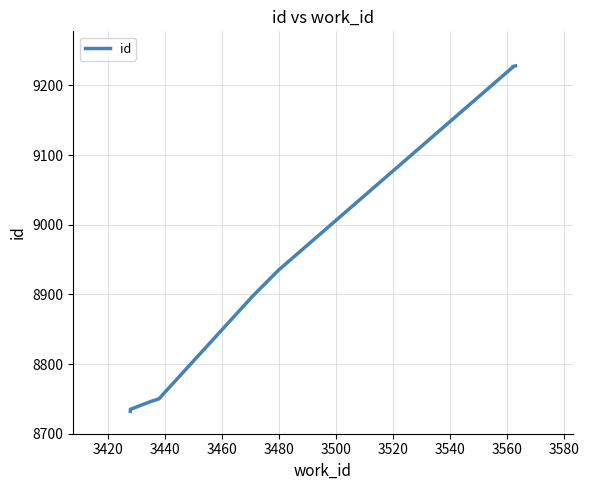

What is the smallest value displayed?

8732